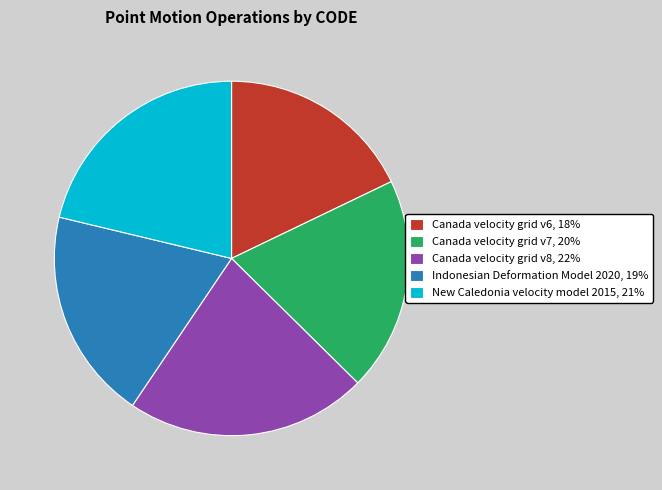

Is Canada velocity grid v6 the majority of the pie?

No